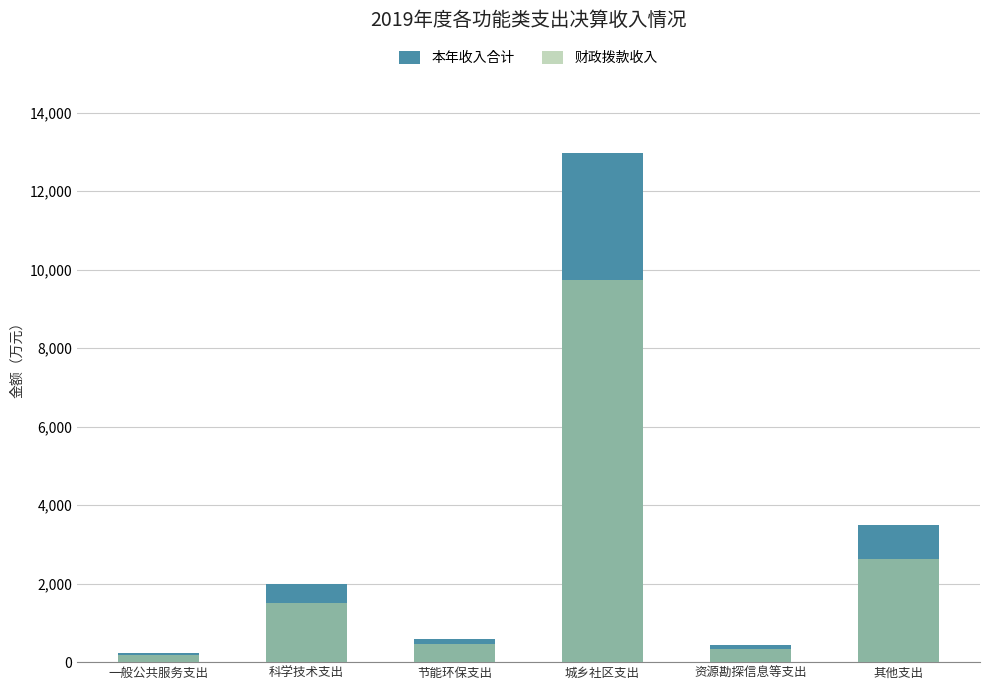

Between 科学技术支出 and 城乡社区支出, which series saw the biggest shift?

本年收入合计